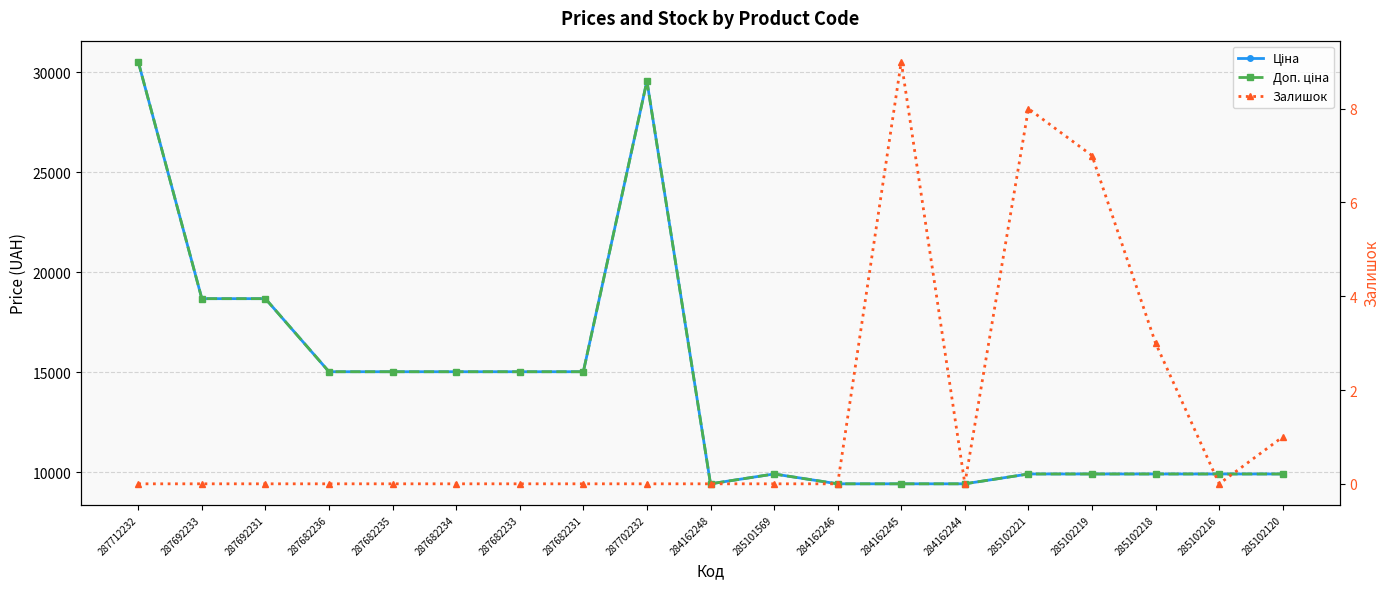

What is the difference between the second highest and minimum values in the Залишок series?

8.0